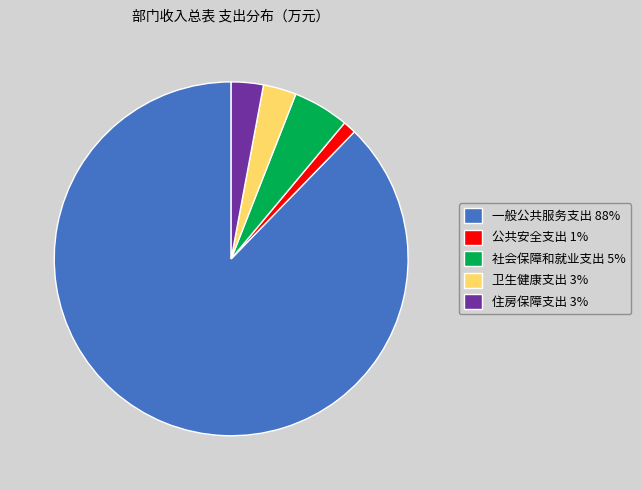

How many segments does this pie chart have?

5